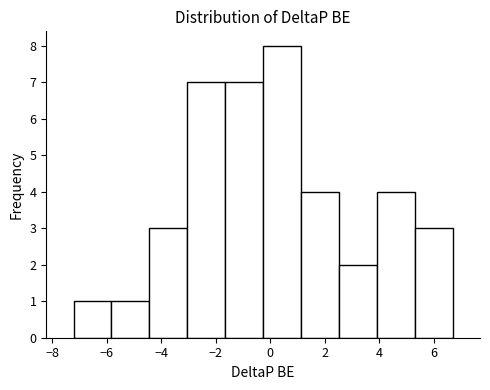

How tall is the bar that spans -4.4 to -3.0 on the x-axis? Neither the bar edges nor the heights are printed on the chart, so give them approximately, as read against the axes.

3